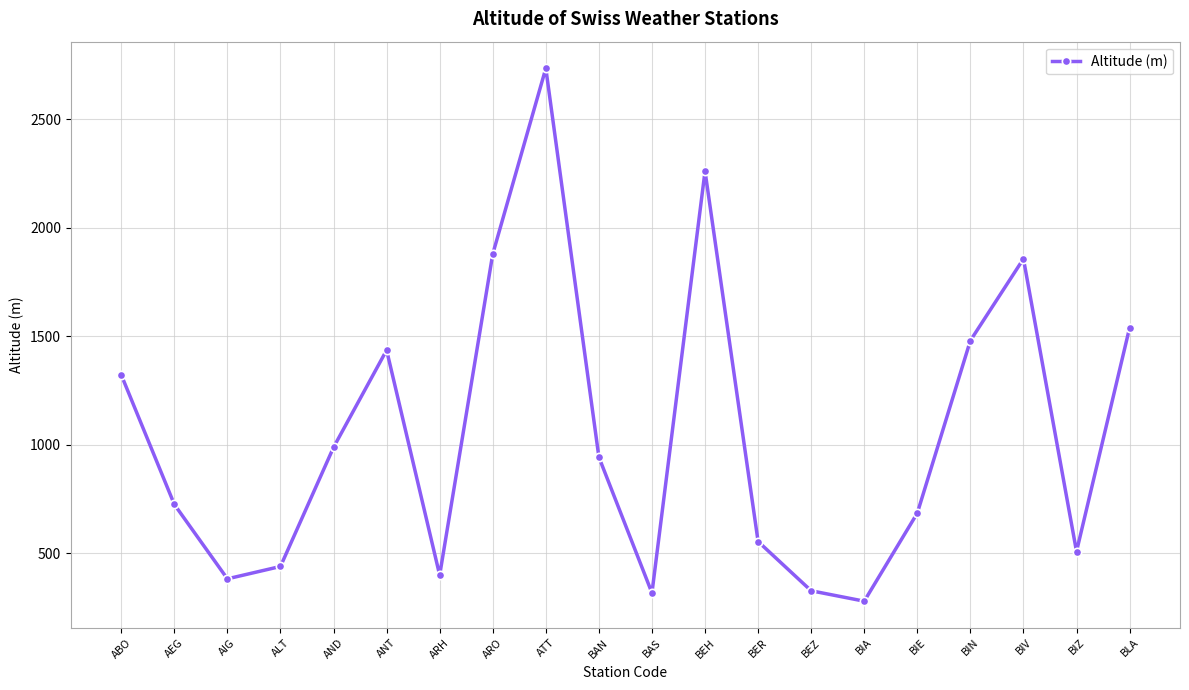

What is the average value?

1052